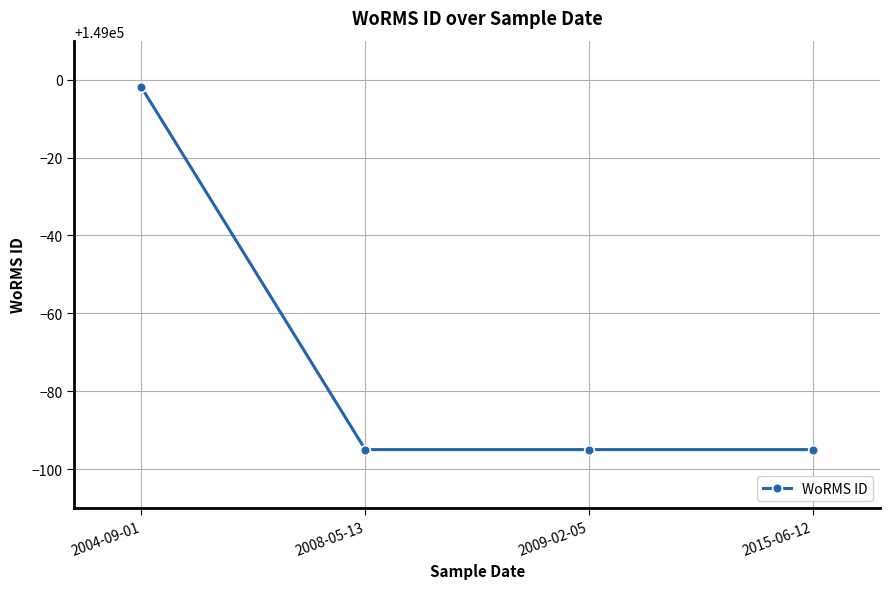

What is the value of the 1st point from the left?

148998